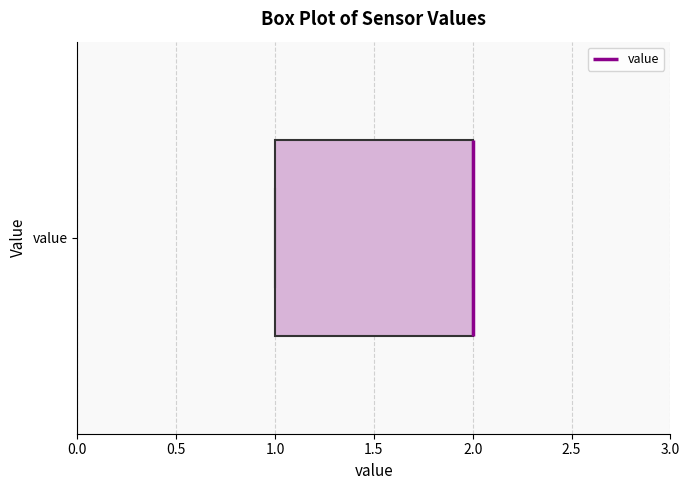

Read this box plot against the x-axis: the position of the median line, the range covered by the box, and the ends of both whiskers. The values are not printed on the chart, so give them approximately, as read against the axis.

median 2 (drawn on the box's right edge), box 1 to 2, whiskers 1 to 2